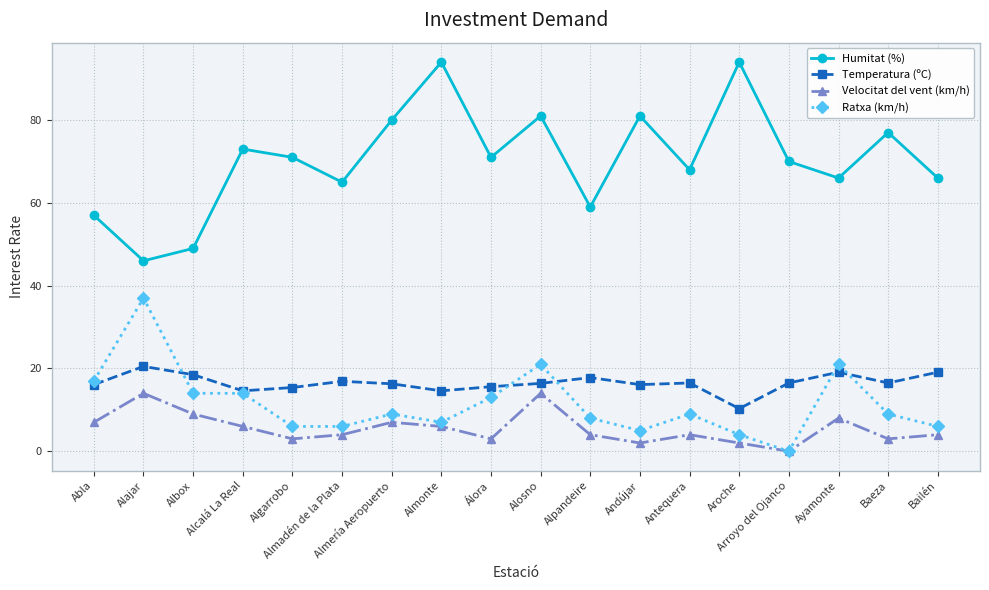

Between which two adjacent categories do Temperatura (ºC) and Ratxa (km/h) first intersect?

Alajar and Albox